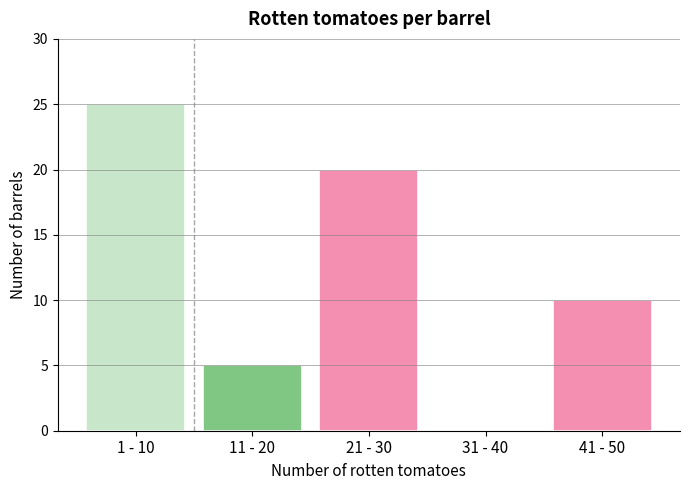

Reading left to right, extract all data points from this chart.

1 - 10=25	11 - 20=5	21 - 30=20	31 - 40=0	41 - 50=10